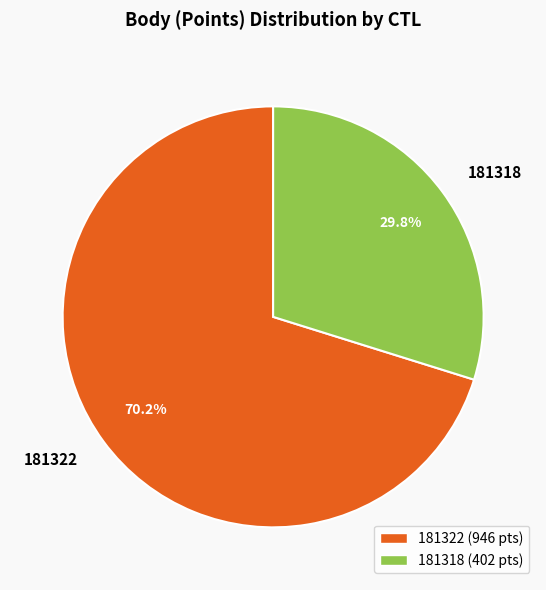

Which slice is the smallest?

181318